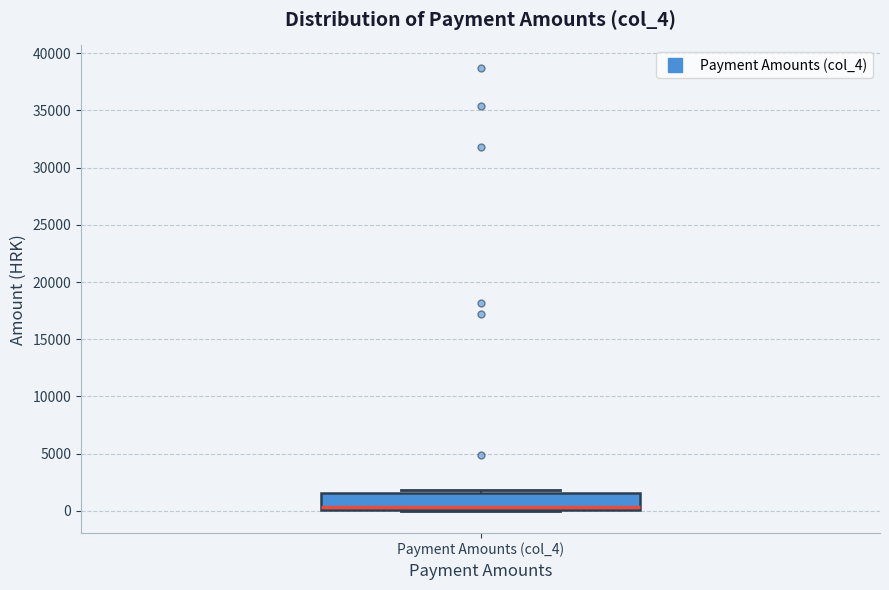

Where is the upper edge of the box for Payment Amounts (col_4) on the y-axis? The values are not printed on the chart, so give them approximately, as read against the axis.

1500